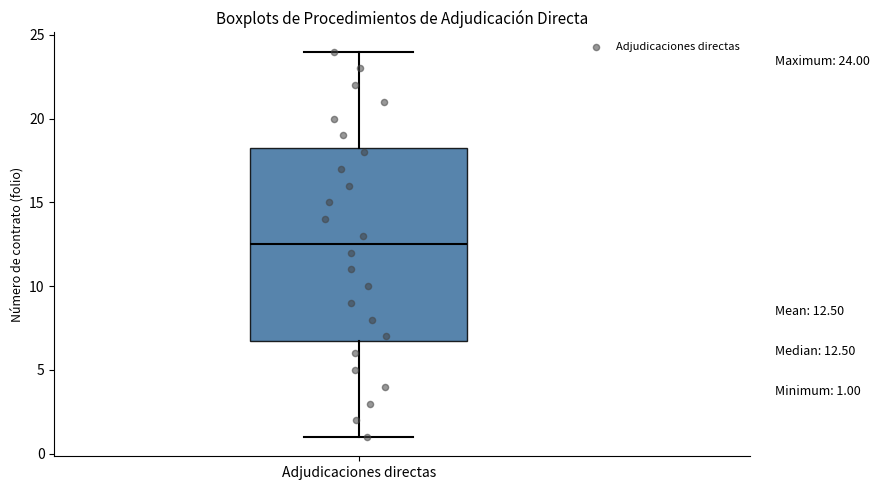

Read this box plot against the y-axis: the position of the median line, the range covered by the box, and the ends of both whiskers. The values are not printed on the chart, so give them approximately, as read against the axis.

median 12.5, box 7.0 to 18.5, whiskers 1.0 to 24.0